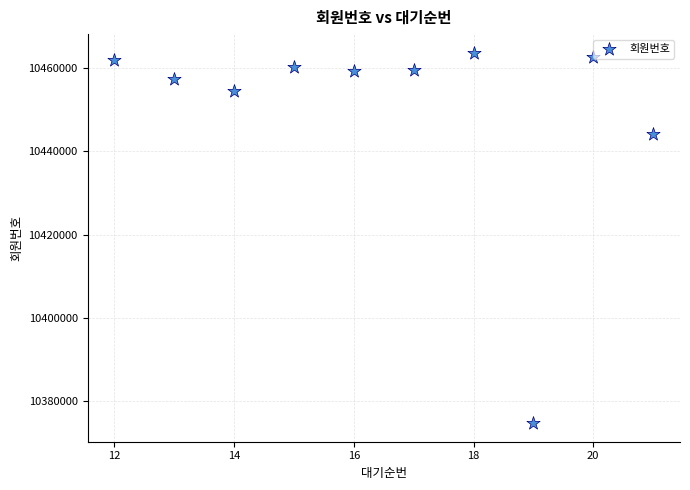

What Y value in the scatter plot is closest to 10419203?

10444227